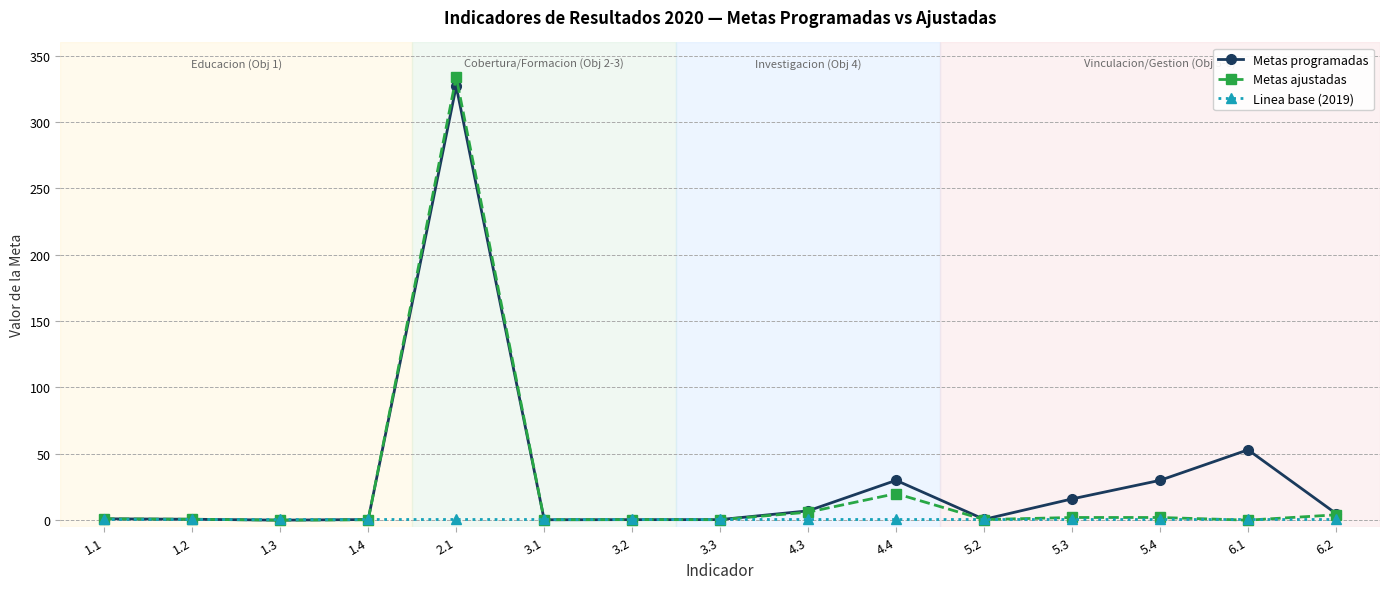

Which series changed the most between 1.4 and 5.4?

Metas programadas